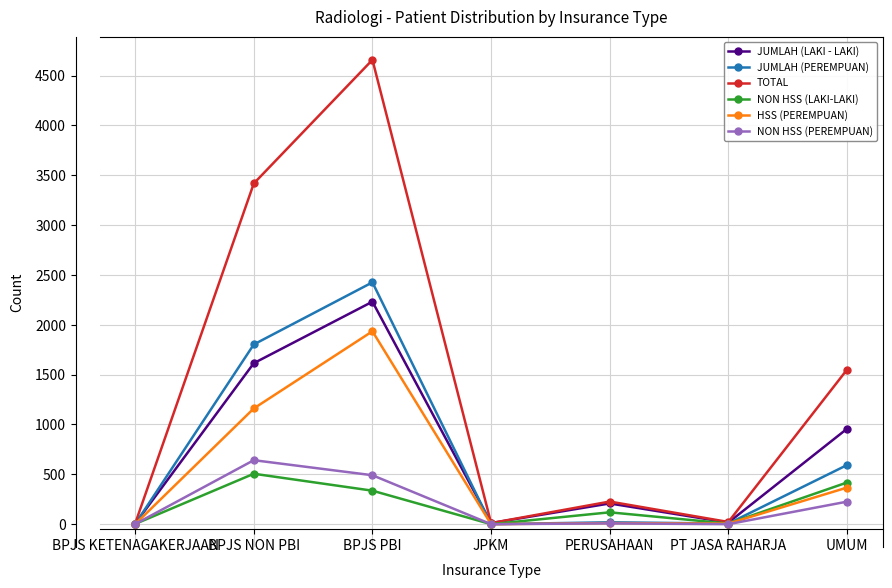

Where is the first local maximum for HSS (PEREMPUAN)?

BPJS PBI